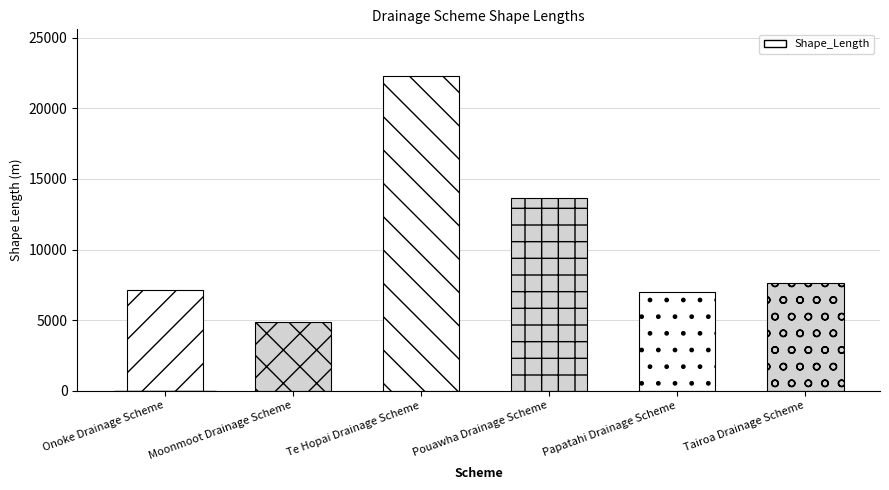

Where is the data nearest to the value 13568?

Pouawha Drainage Scheme